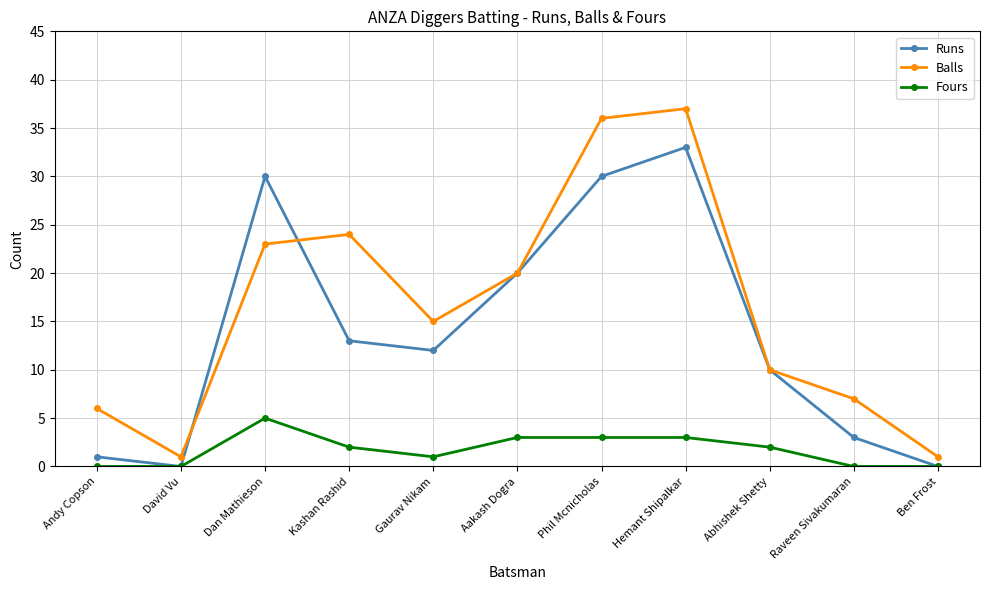

Which series has the largest total across all categories?

Balls